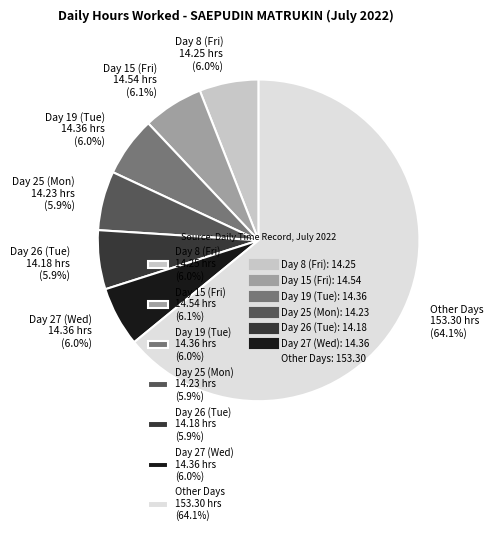

Approximately how many times larger is the value at Day 19 (Tue) 14.36 hrs (6.0%) compared to Day 15 (Fri) 14.54 hrs (6.1%)?

1.0